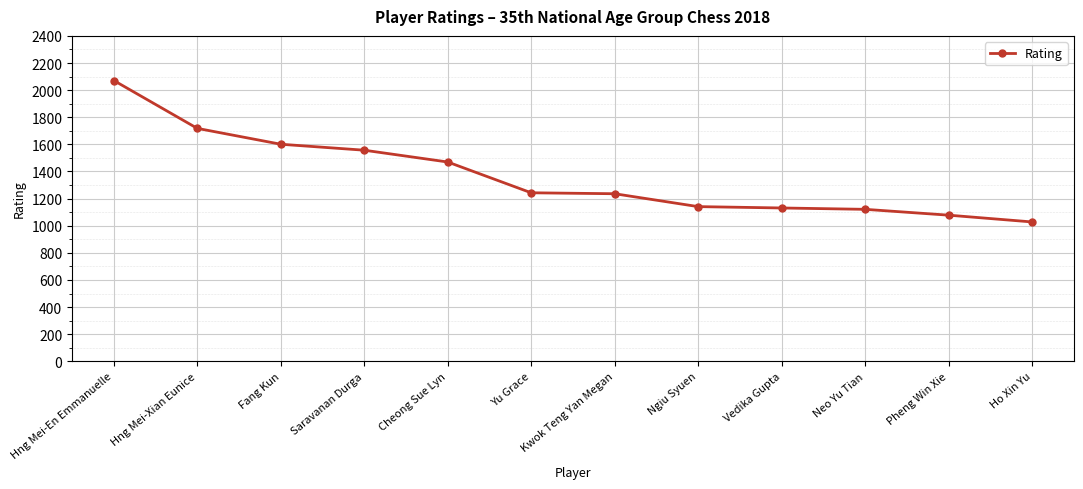

What is the difference between the values at Cheong Sue Lyn and Fang Kun?

131